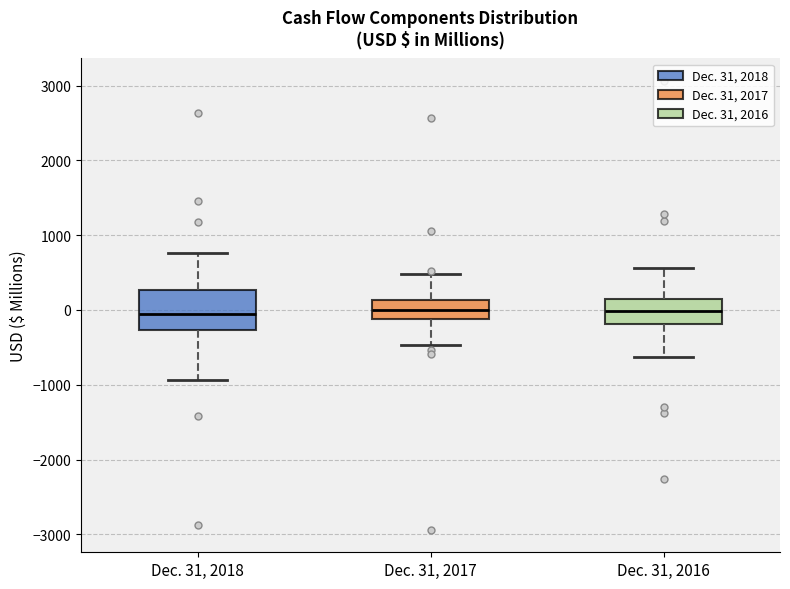

Reading left to right, read every box against the y-axis: the position of its median line, the range the box covers, and the ends of its whiskers. The values are not printed on the chart, so give them approximately, as read against the axis.

Dec. 31, 2018: median -100, box -300 to 300, whiskers -900 to 800
Dec. 31, 2017: median 0, box -100 to 100, whiskers -500 to 500
Dec. 31, 2016: median 0, box -200 to 100, whiskers -600 to 600